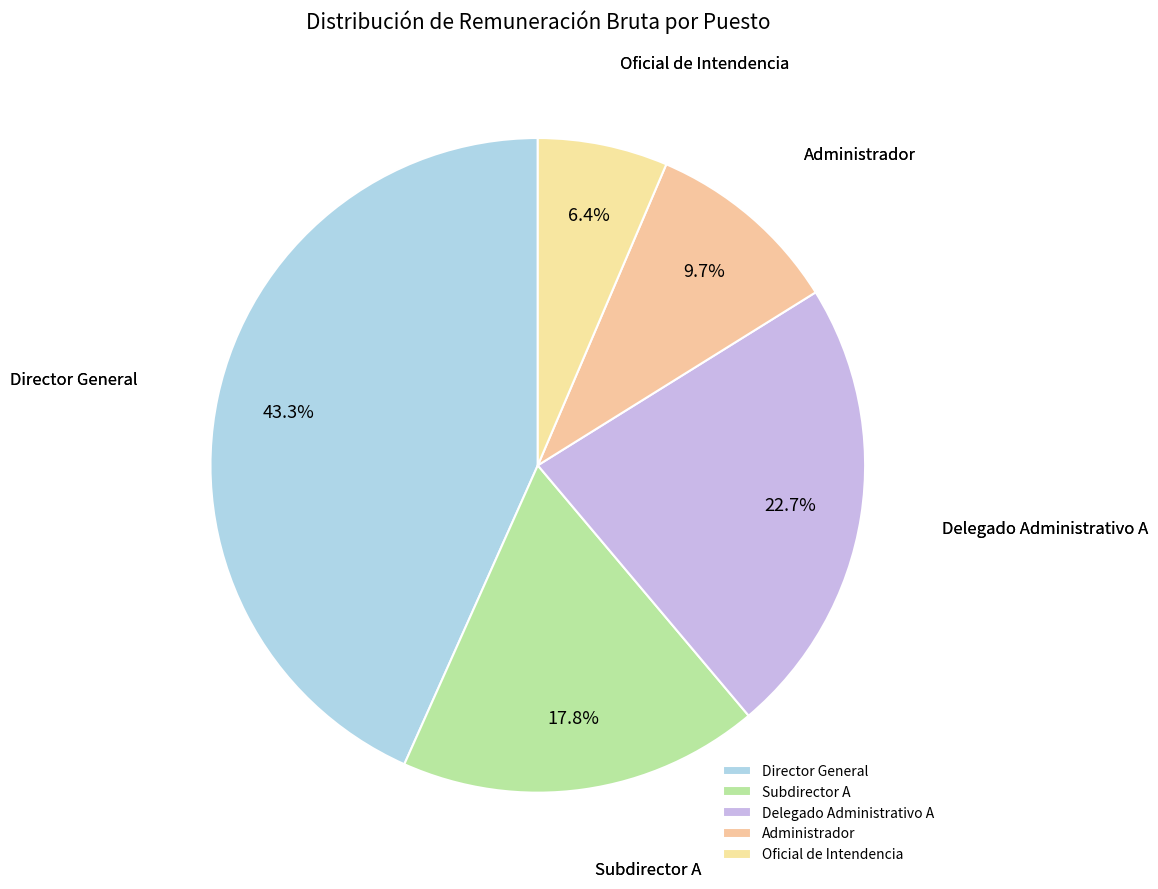

What is the largest slice in the pie chart?

Director General